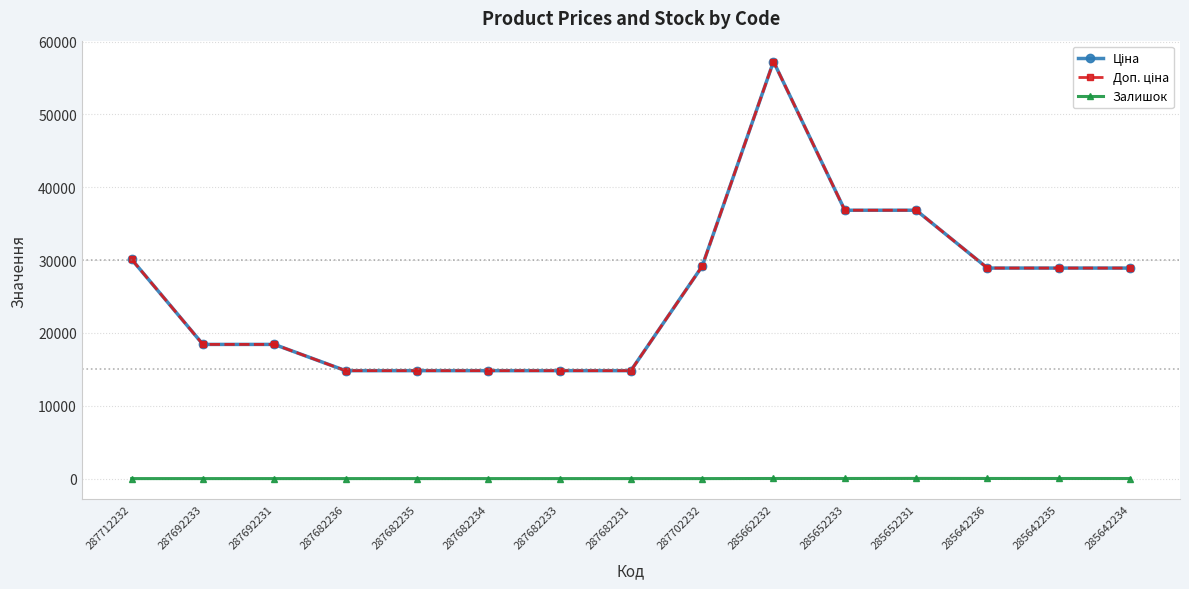

What is the total value across all series at 285652231?

73706.5